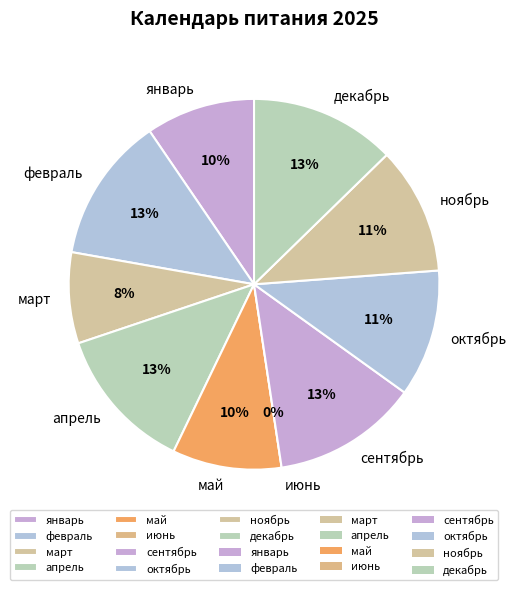

Which slice is the largest?

февраль